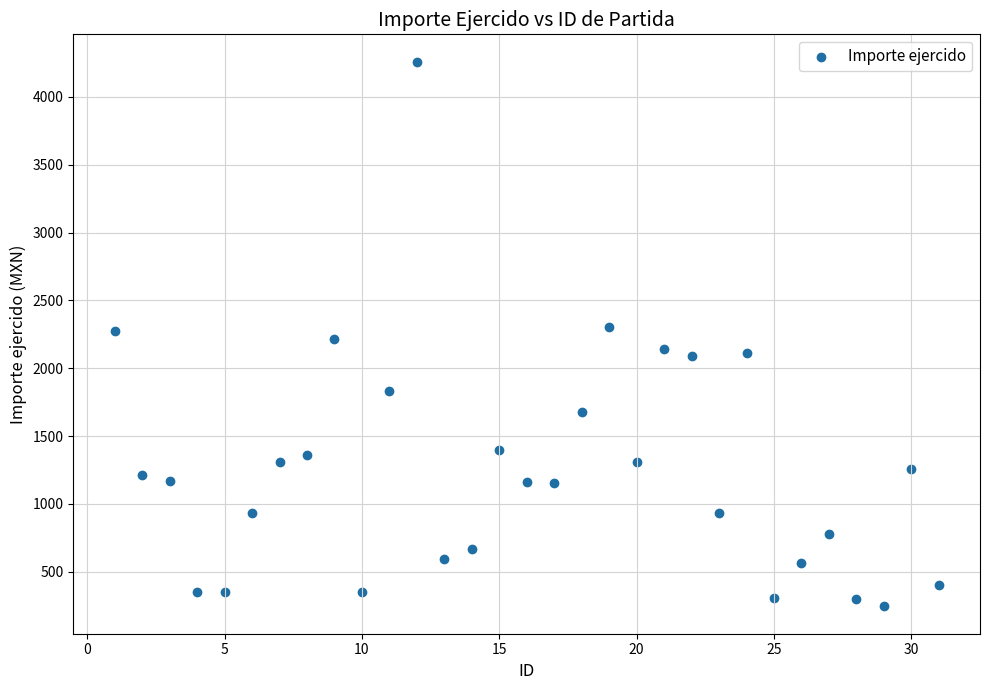

What is the range of X values (max minus min)?

30.0